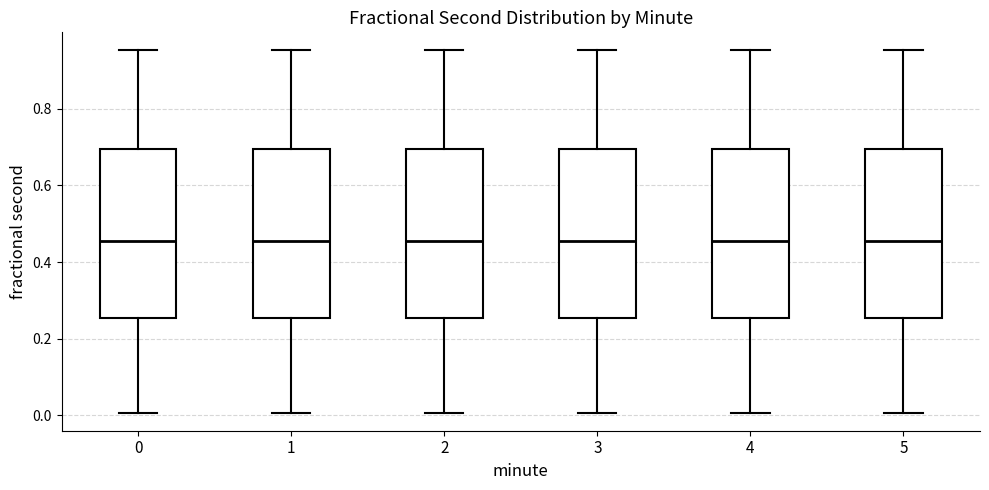

Where is the upper edge of the box at x = 2 on the y-axis? The values are not printed on the chart, so give them approximately, as read against the axis.

0.70